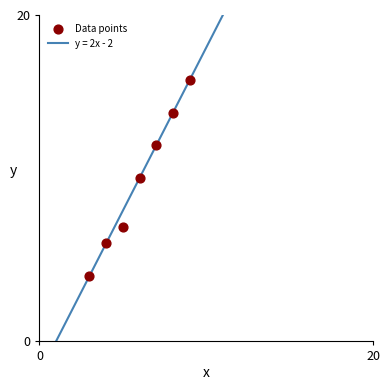

What is the range of Y values (max minus min)?

12